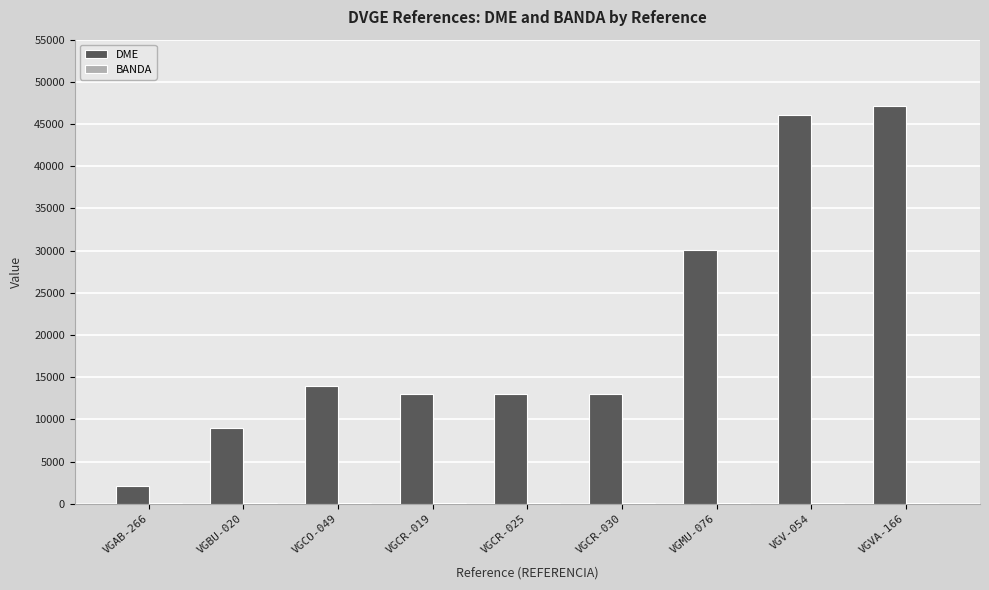

Which series has the largest total across all categories?

DME